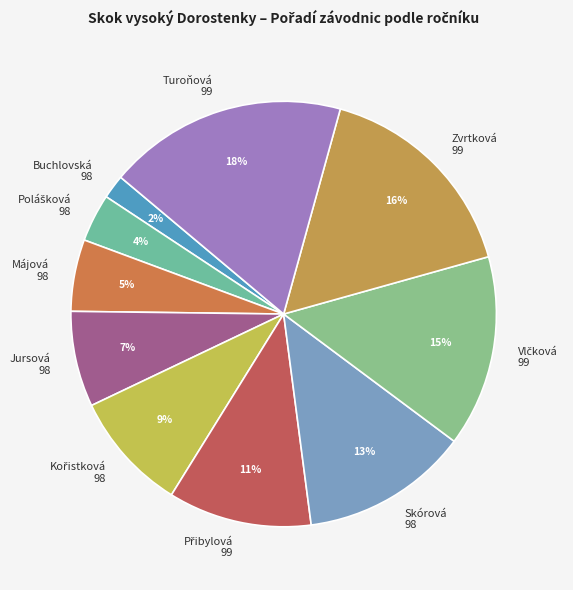

Which slice is the smallest?

Buchlovská 98